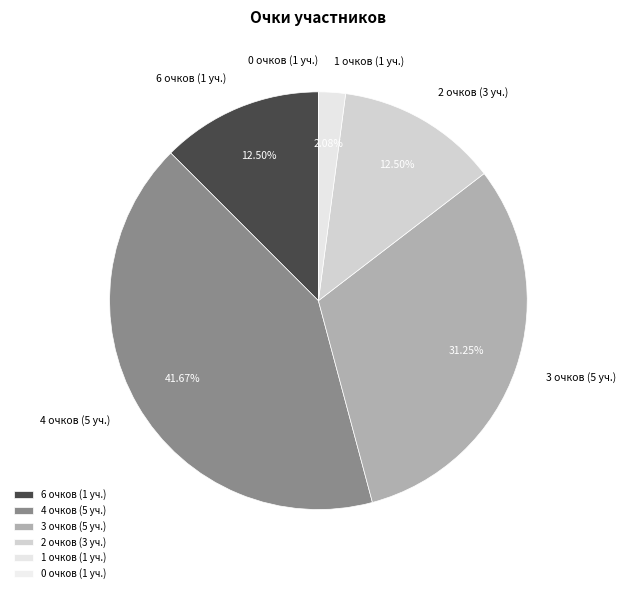

Does 1 очков (1 уч.) represent more than half of the total?

No